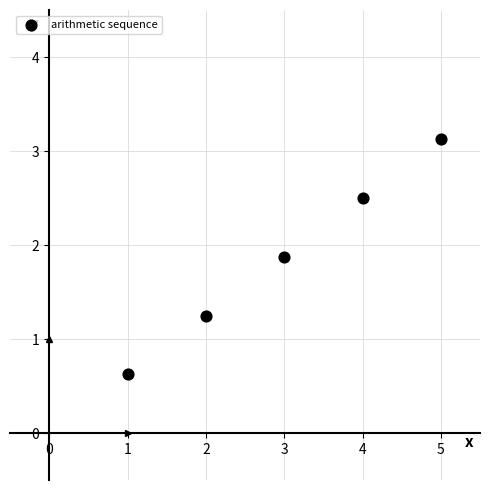

What is the average X value?

3.0